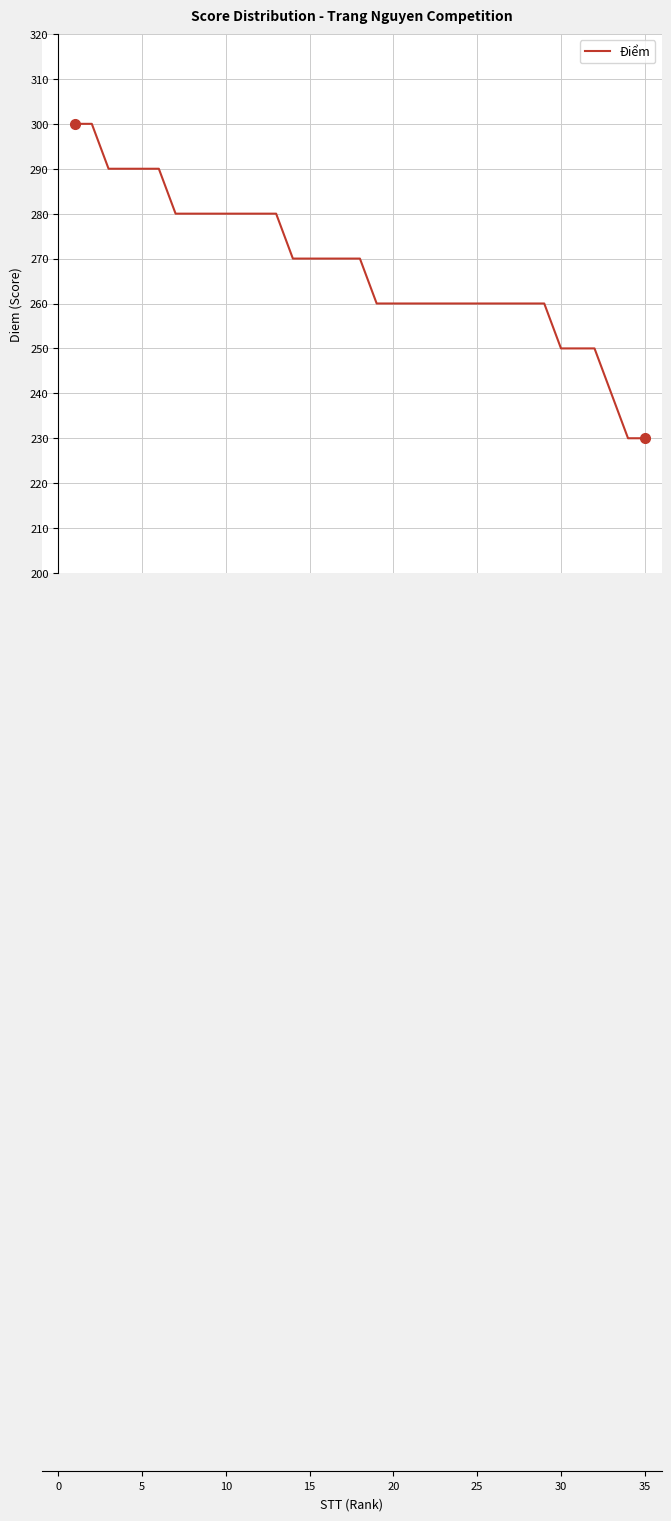

What is the difference between the maximum and minimum values?

70